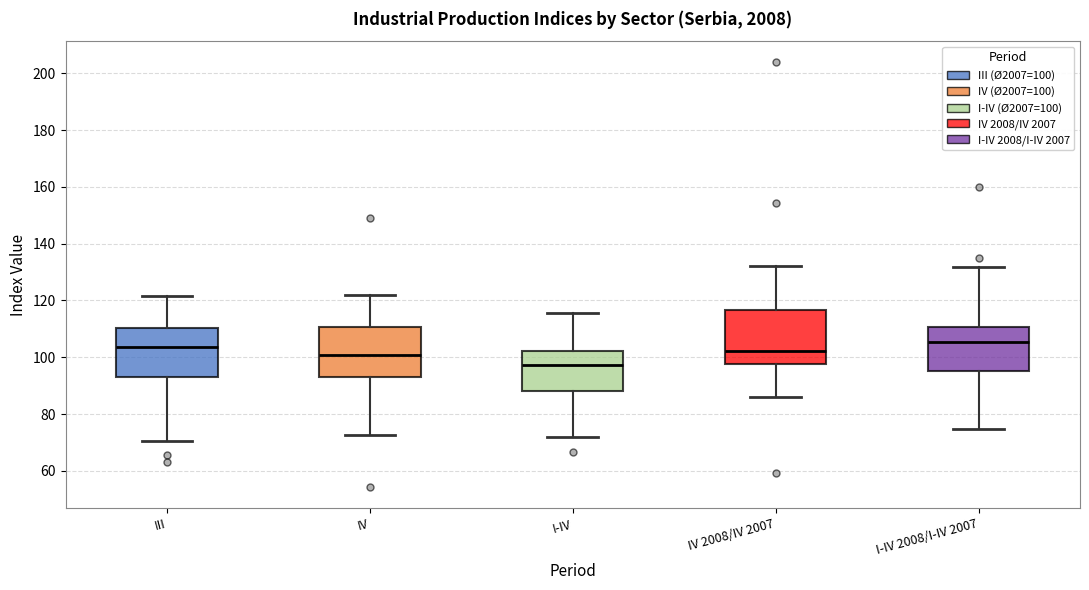

Where is the lower edge of the box for I-IV on the y-axis? The values are not printed on the chart, so give them approximately, as read against the axis.

88